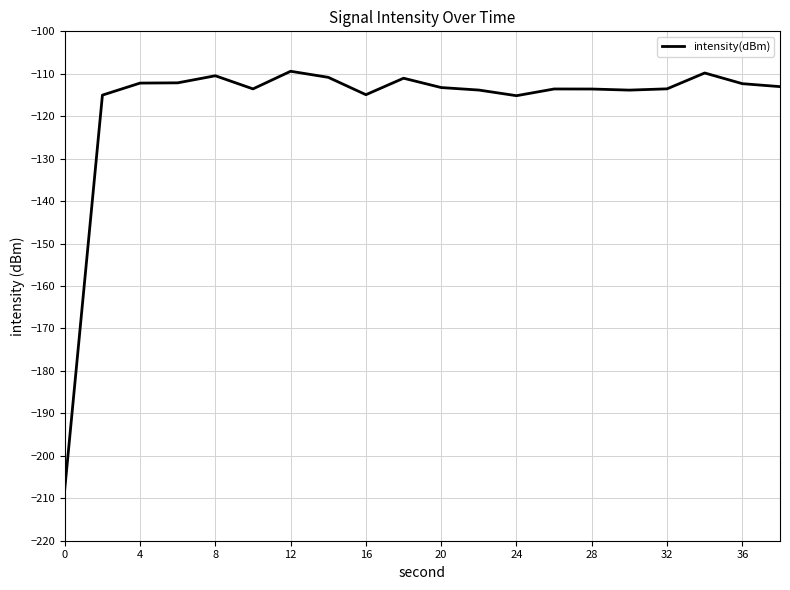

True or false: there are more than 0 points higher than both neighbors.

True